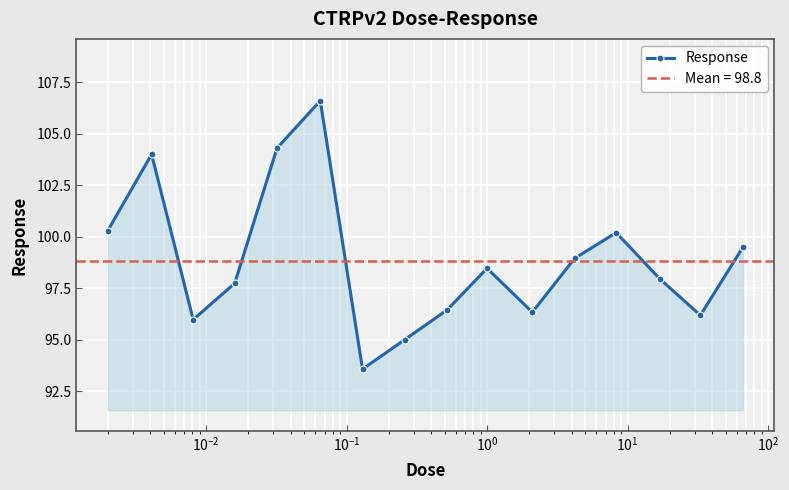

What is the value of the Response point at the 10th from the left?

98.5